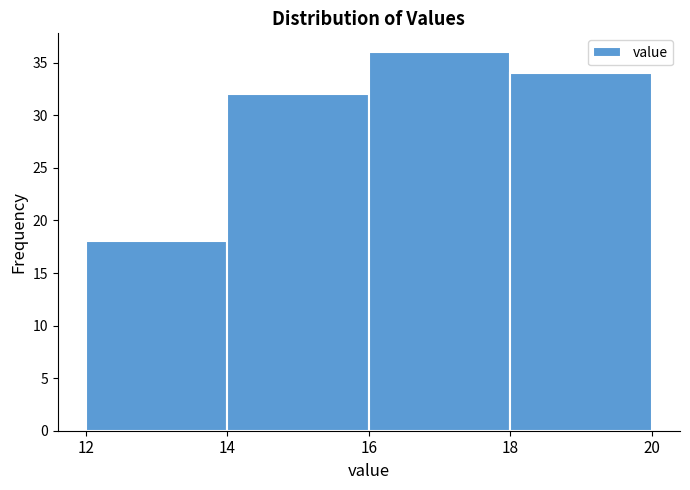

Which range on the x-axis has the tallest bar?

16 to 18